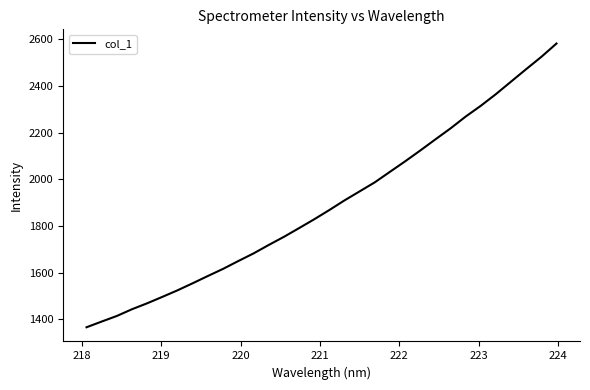

What is the difference between the maximum and minimum values?

1215.4